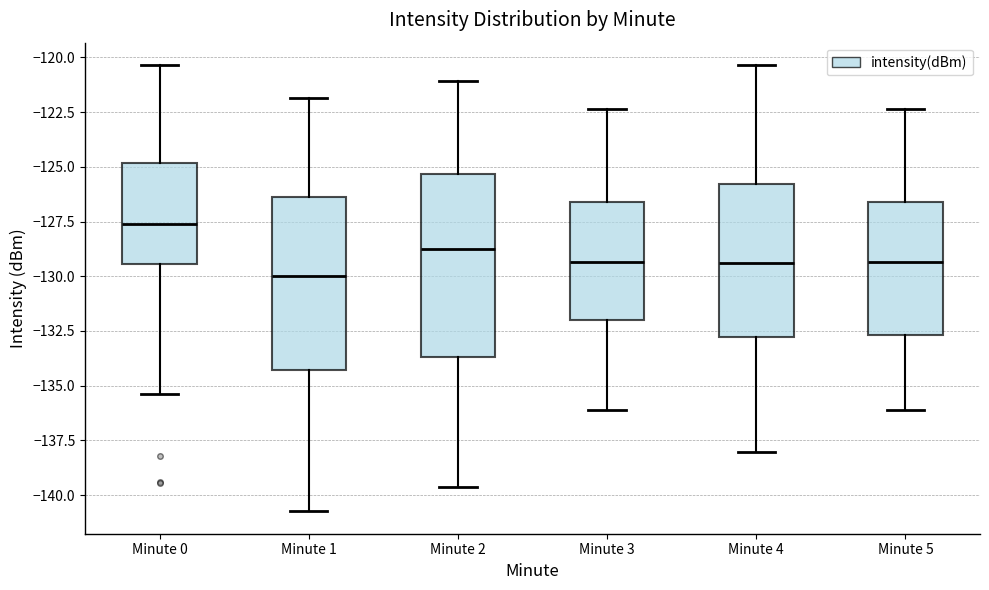

Reading left to right, read every box against the y-axis: the position of its median line, the range the box covers, and the ends of its whiskers. The values are not printed on the chart, so give them approximately, as read against the axis.

Minute 0: median -127.5, box -129.5 to -125.0, whiskers -135.5 to -120.5
Minute 1: median -130.0, box -134.5 to -126.5, whiskers -140.5 to -122.0
Minute 2: median -129.0, box -133.5 to -125.5, whiskers -139.5 to -121.0
Minute 3: median -129.5, box -132.0 to -126.5, whiskers -136.0 to -122.5
Minute 4: median -129.5, box -133.0 to -126.0, whiskers -138.0 to -120.5
Minute 5: median -129.5, box -132.5 to -126.5, whiskers -136.0 to -122.5